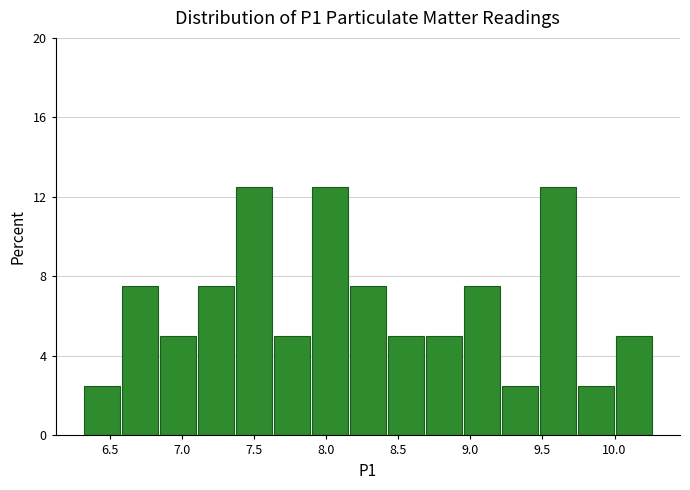

Reading left to right, list every bar in this chart as the range it spans on the x-axis followed by its height. Neither the bar edges nor the heights are printed on the chart, so give them approximately, as read against the axes.

6.30 to 6.60: 2.5
6.60 to 6.85: 7.5
6.85 to 7.10: 5.0
7.10 to 7.35: 7.5
7.35 to 7.65: 12.5
7.65 to 7.90: 5.0
7.90 to 8.15: 12.5
8.15 to 8.45: 7.5
8.45 to 8.70: 5.0
8.70 to 8.95: 5.0
8.95 to 9.20: 7.5
9.20 to 9.50: 2.5
9.50 to 9.75: 12.5
9.75 to 10.00: 2.5
10.00 to 10.25: 5.0